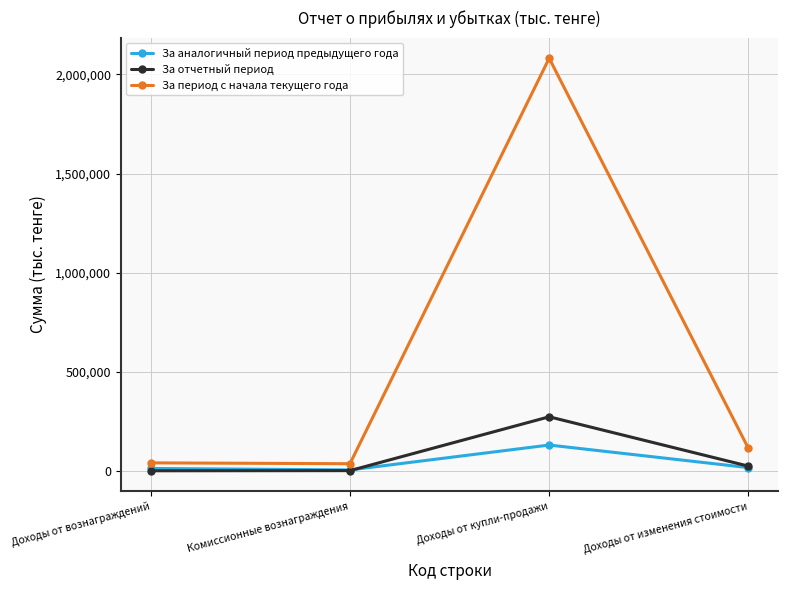

Rank the series by their maximum value, from lowest to highest.

За аналогичный период предыдущего года, За отчетный период, За период с начала текущего года